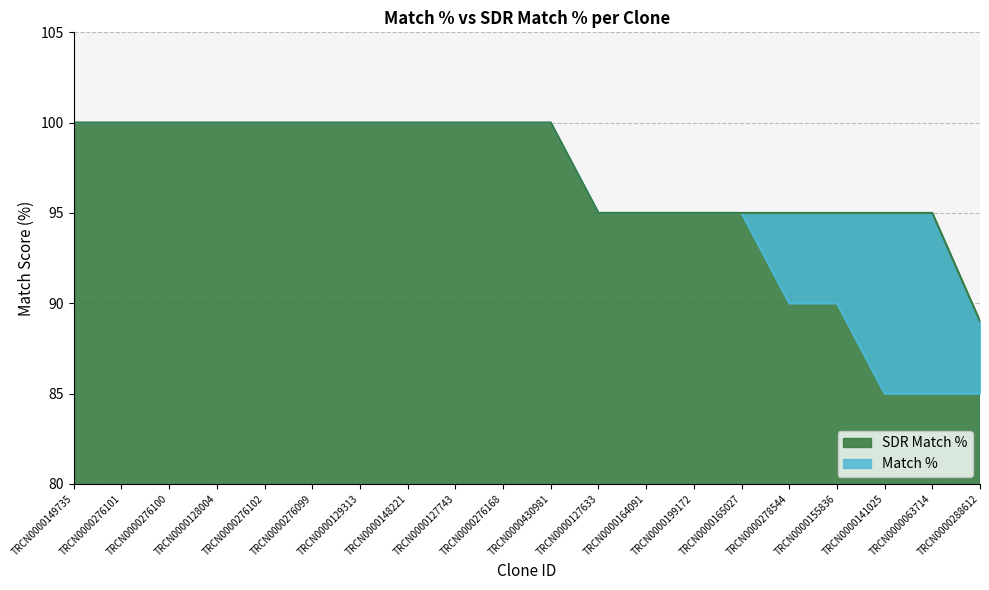

Count the number of data series in this chart.

2